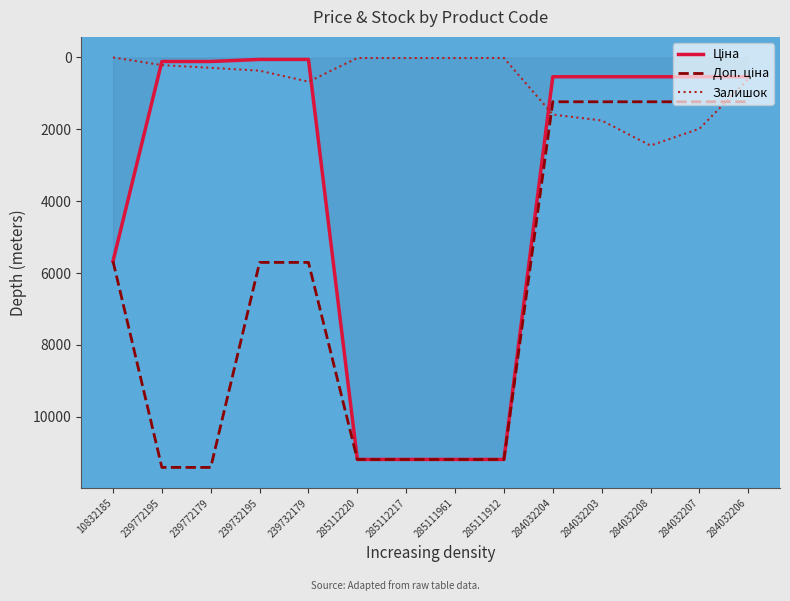

The value of Залишок at 239732195 is 370.0. True or false?

True